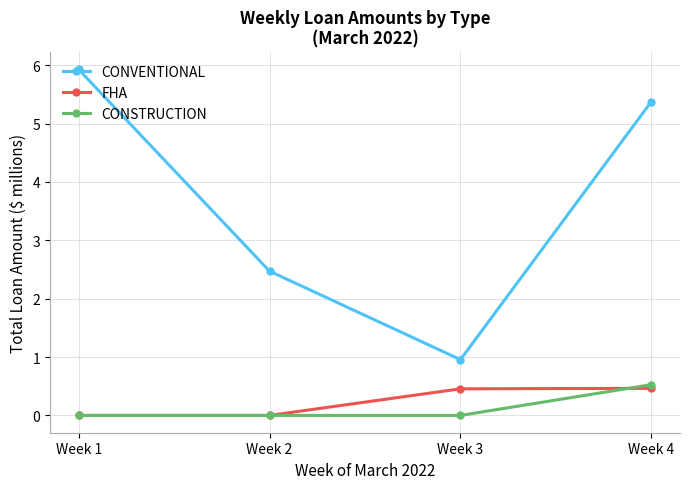

Count the number of categories in the chart.

4